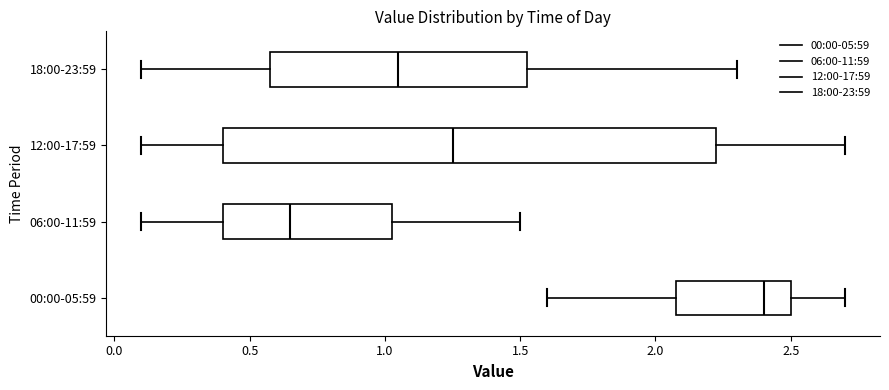

Reading bottom to top, read every box against the x-axis: the position of its median line, the range the box covers, and the ends of its whiskers. The values are not printed on the chart, so give them approximately, as read against the axis.

00:00-05:59: median 2.40, box 2.10 to 2.50, whiskers 1.60 to 2.70
06:00-11:59: median 0.65, box 0.40 to 1.05, whiskers 0.10 to 1.50
12:00-17:59: median 1.25, box 0.40 to 2.25, whiskers 0.10 to 2.70
18:00-23:59: median 1.05, box 0.60 to 1.55, whiskers 0.10 to 2.30